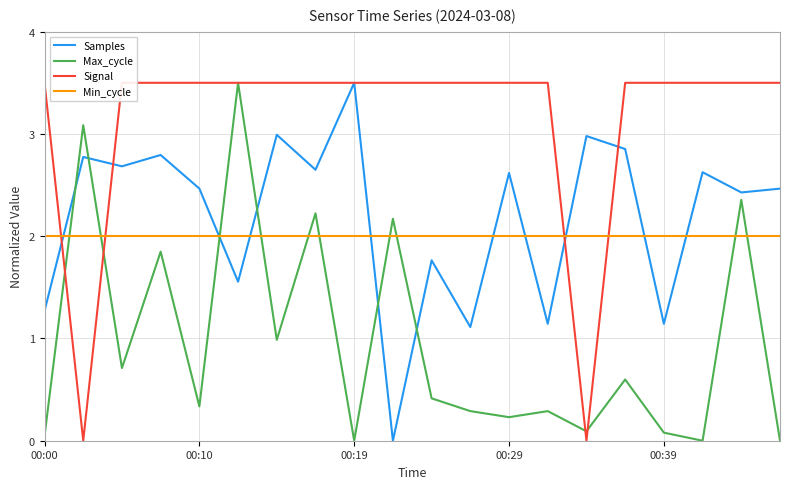

What is the label of the 3rd point from the right?

17